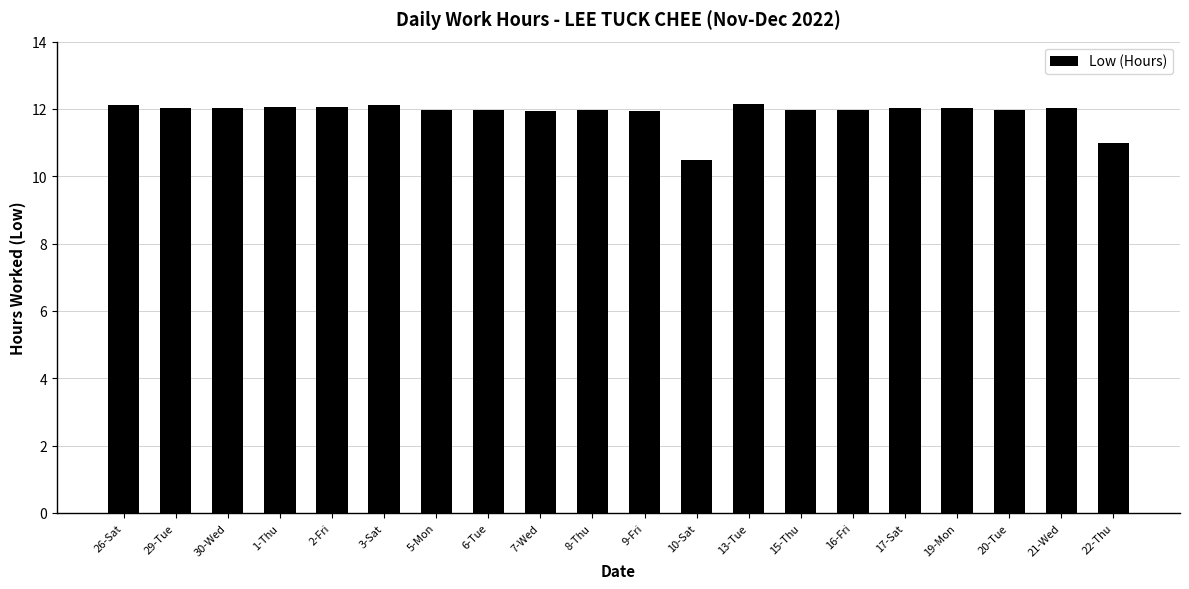

Are the bars horizontal?

No